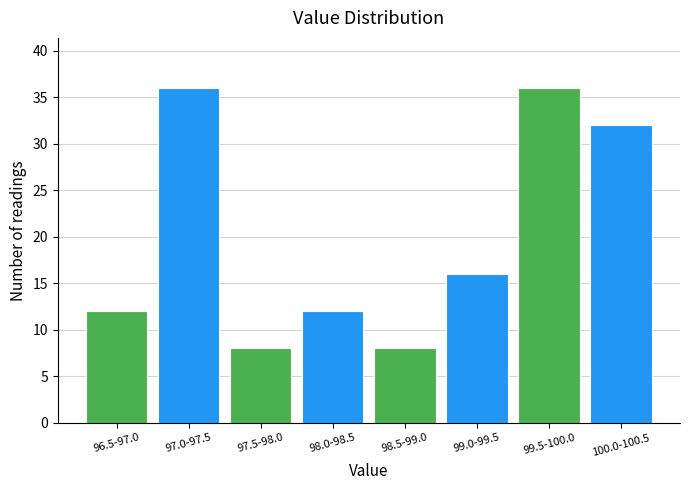

Reading right to left, what are all the values shown in this chart?

32	36	16	8	12	8	36	12